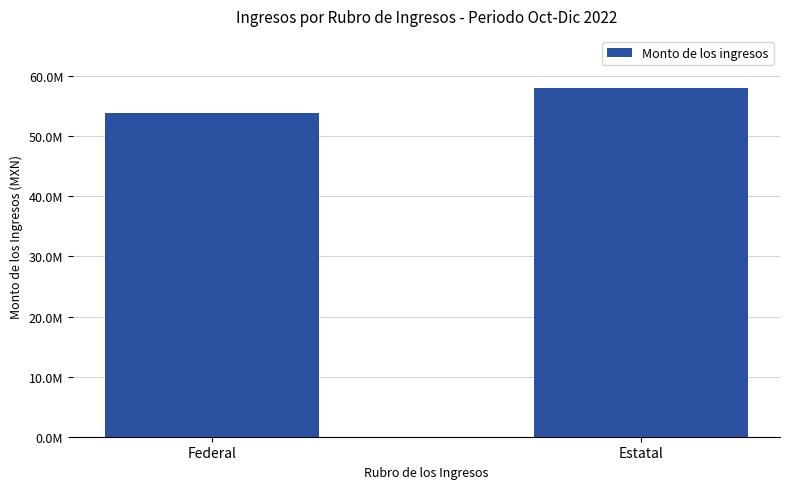

The chart shows a value of 12319717.4 at Federal. True or false?

False